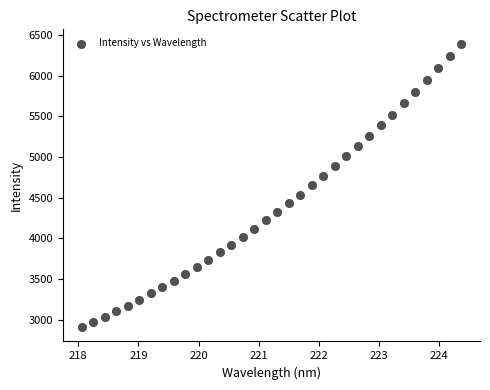

What is the range of Y values (max minus min)?

3484.4